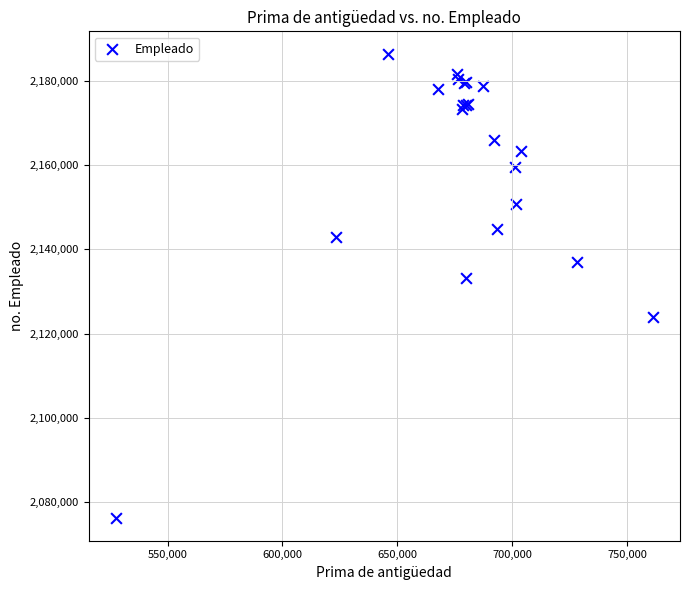

What Y value in the scatter plot is closest to 2131274?

2133243